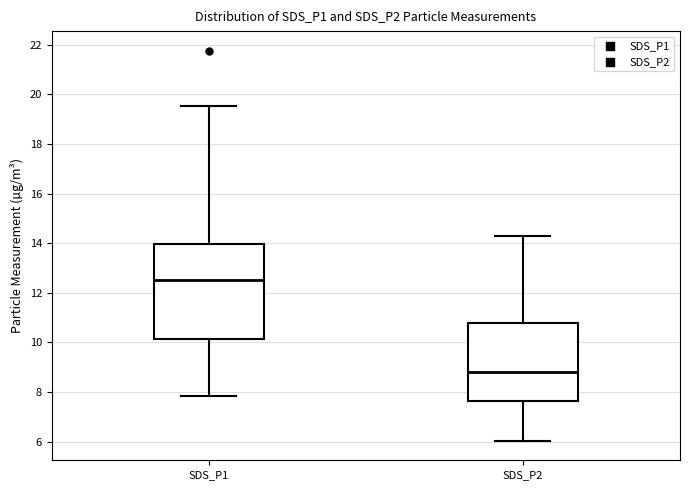

Comparing the boxes themselves (not the whiskers), which one is the tallest?

SDS_P1